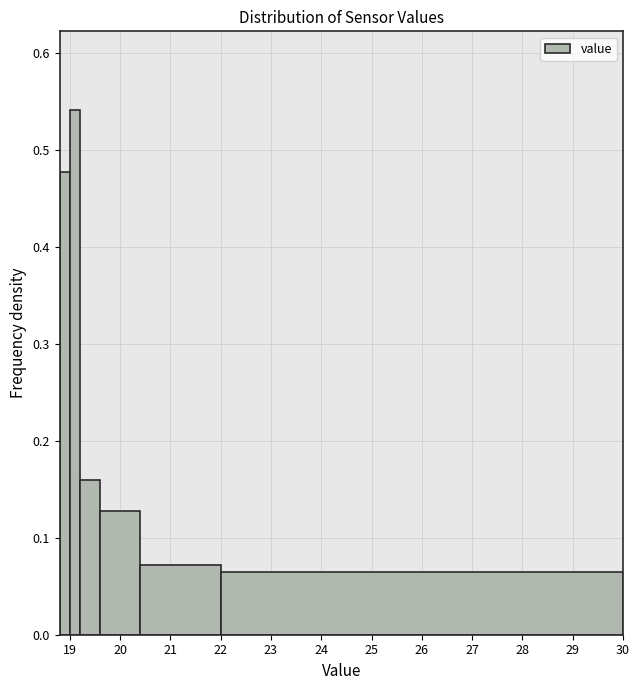

Around what value on the x-axis is the tallest bar? Give the approximate position of its centre, as read against the axis.

19.1